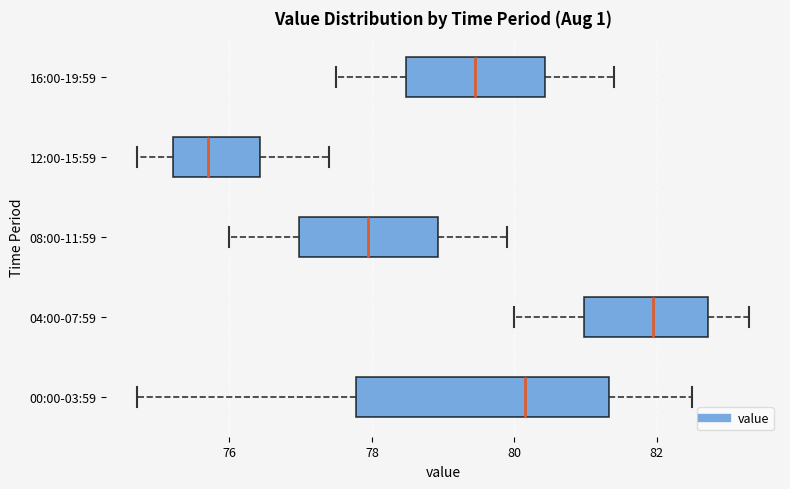

Where is the right edge of the box for 08:00-11:59 on the x-axis? The values are not printed on the chart, so give them approximately, as read against the axis.

79.0